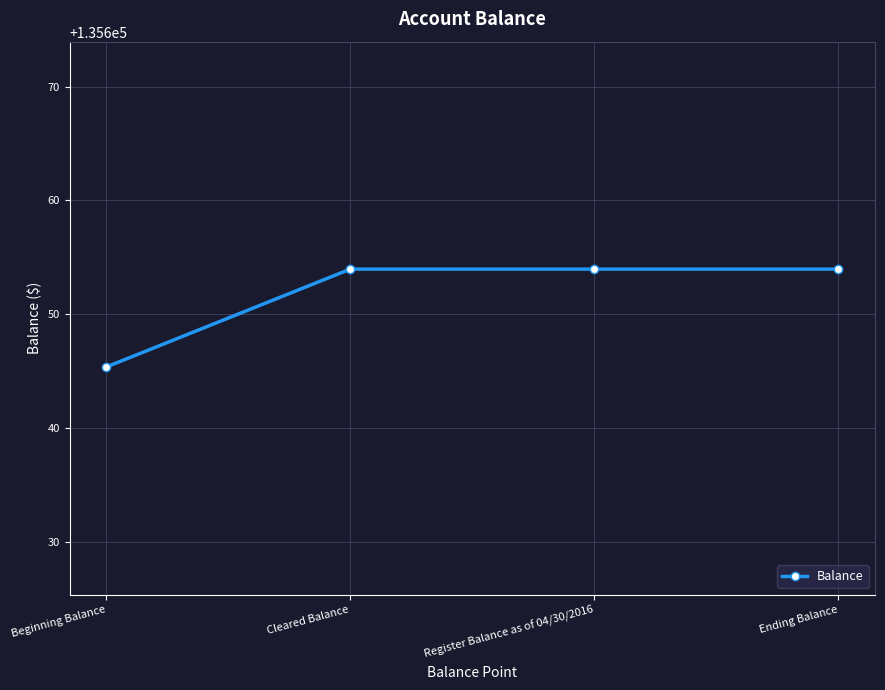

Read the value at Cleared Balance.

135654.0